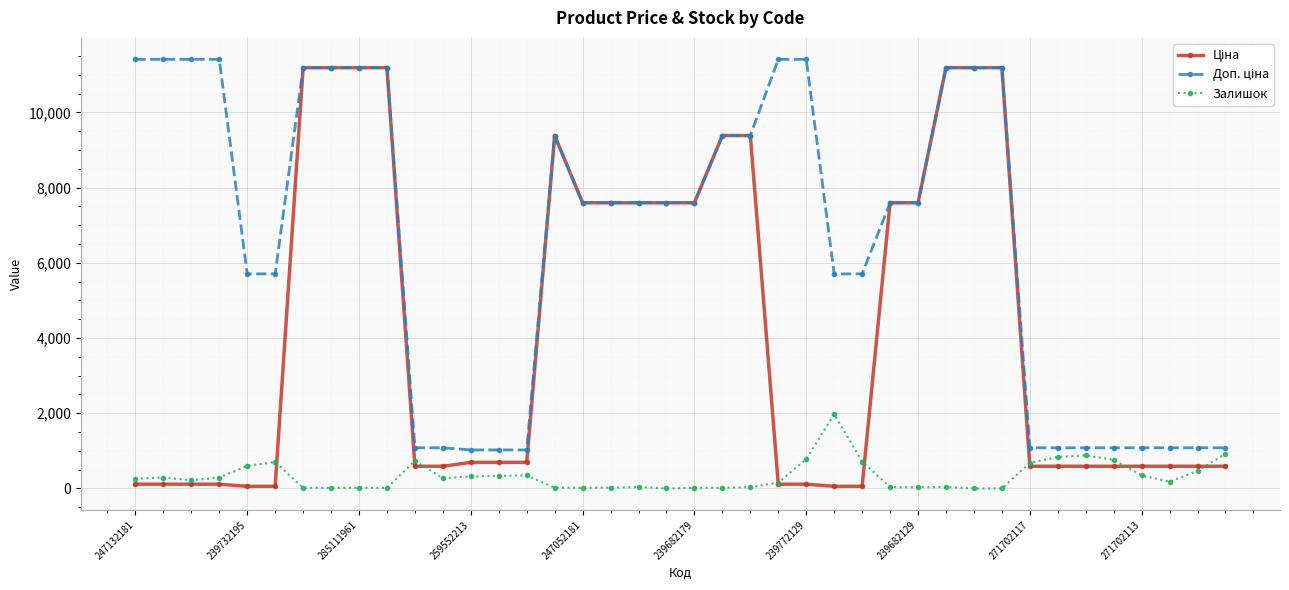

At how many categories does at least one series exceed 3183?

27